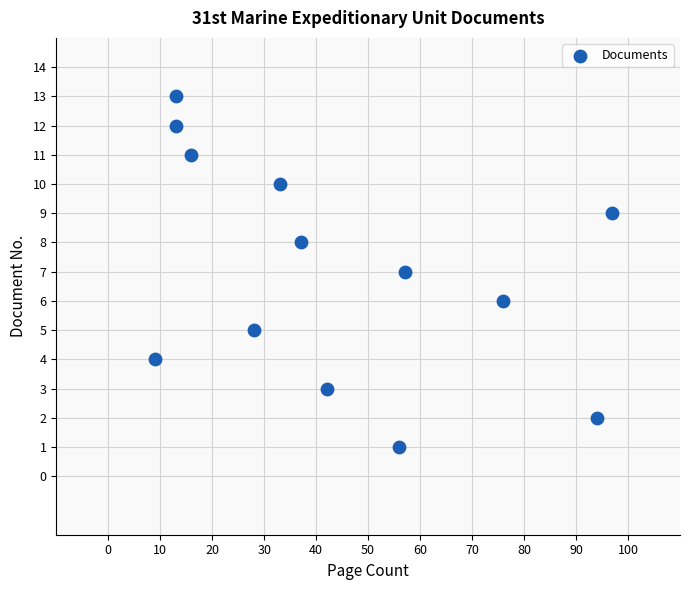

What is the range of Y values (max minus min)?

12